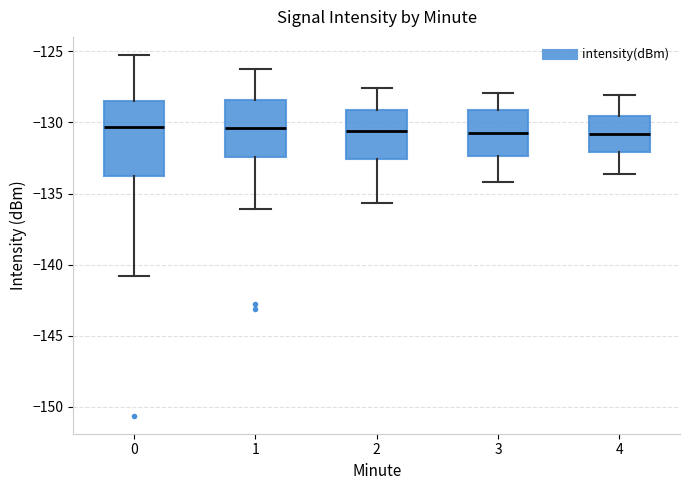

Reading left to right, transcribe this box plot: for each box, give where its median line is, the range the box spans, and where its two whiskers end, as read against the y-axis. The values are not printed on the chart, so give them approximately, as read against the axis.

0: median -130.5, box -134.0 to -128.5, whiskers -141.0 to -125.0
1: median -130.5, box -132.5 to -128.5, whiskers -136.0 to -126.5
2: median -130.5, box -132.5 to -129.0, whiskers -135.5 to -127.5
3: median -130.5, box -132.5 to -129.0, whiskers -134.0 to -128.0
4: median -131.0, box -132.0 to -129.5, whiskers -133.5 to -128.0